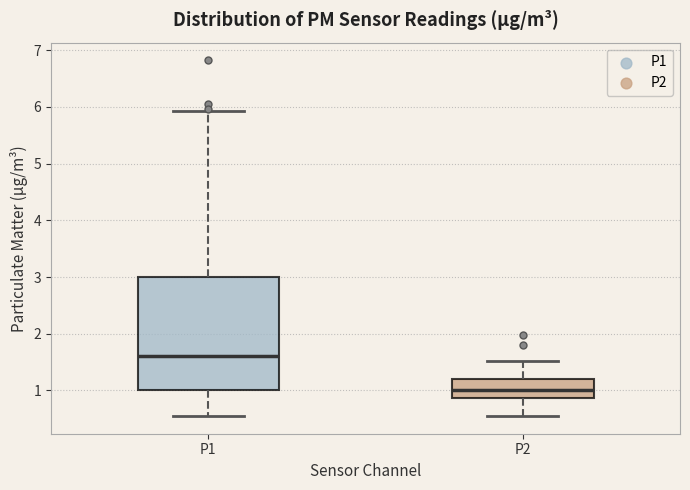

Reading left to right, read every box against the y-axis: the position of its median line, the range the box covers, and the ends of its whiskers. The values are not printed on the chart, so give them approximately, as read against the axis.

P1: median 1.6, box 1.0 to 3.0, whiskers 0.6 to 5.9
P2: median 1.0, box 0.9 to 1.2, whiskers 0.6 to 1.5